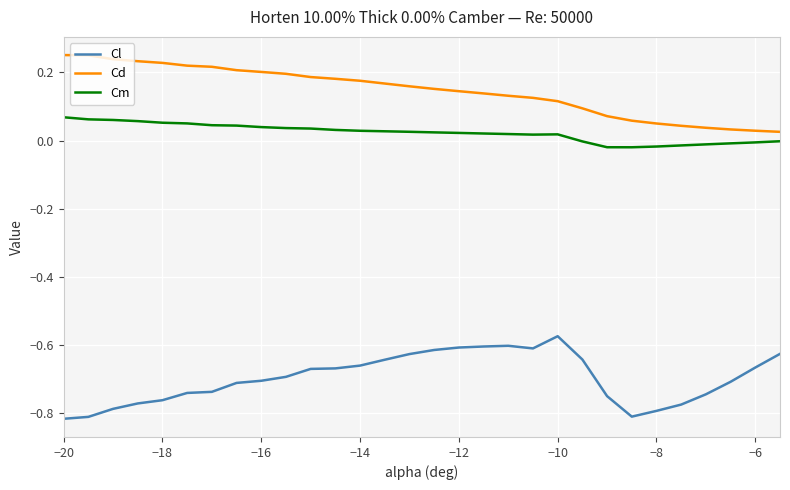

Which series has the largest total across all categories?

Cd